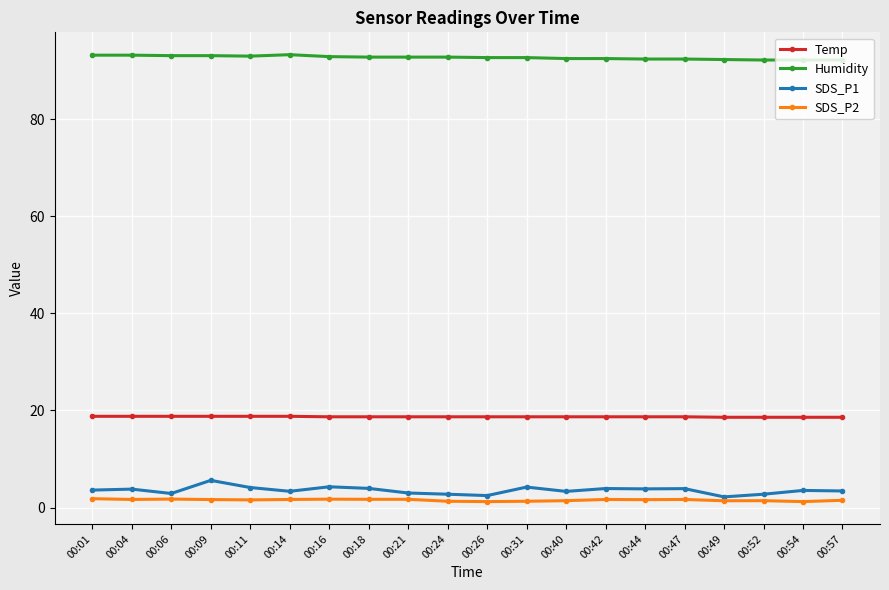

Which series has the largest range (max minus min)?

SDS_P1